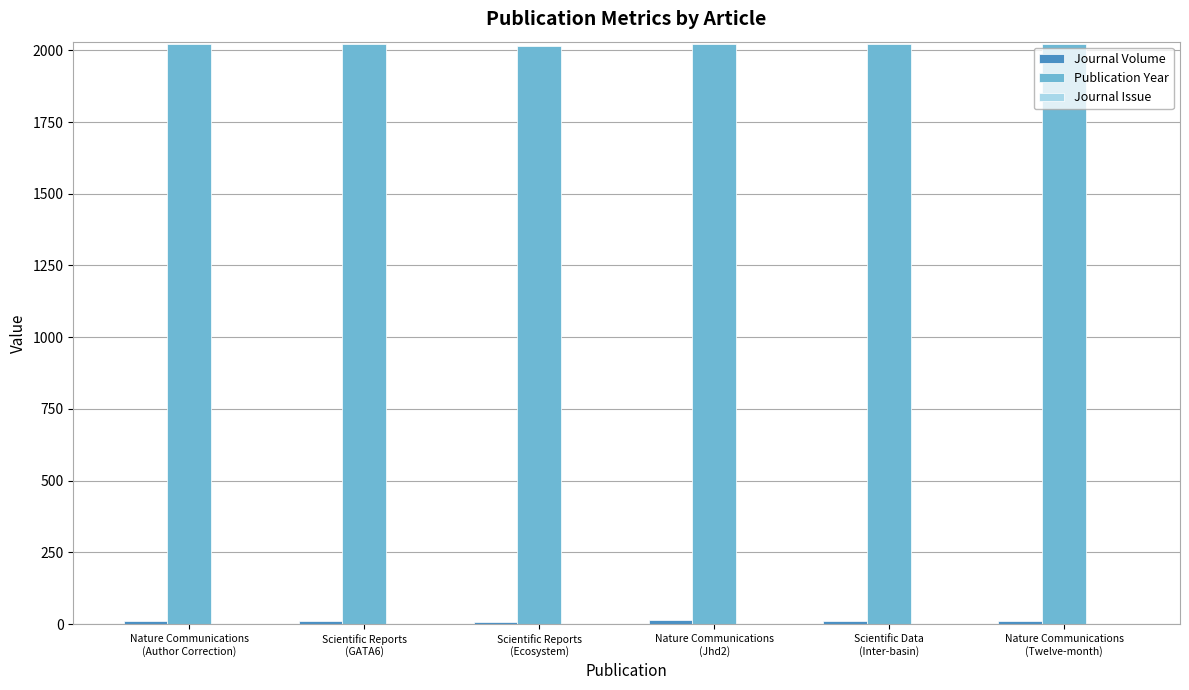

Which series has the largest total across all categories?

Publication Year